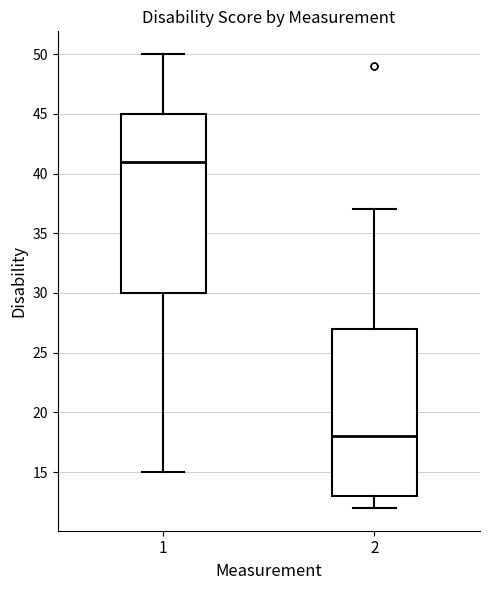

Where does the lower whisker of the box at x = 1 end on the y-axis? The values are not printed on the chart, so give them approximately, as read against the axis.

15